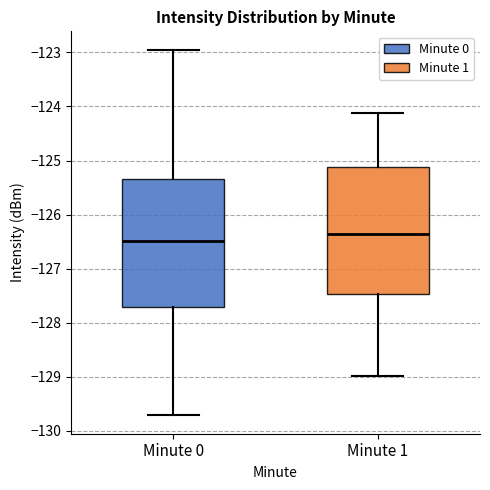

Reading left to right, read every box against the y-axis: the position of its median line, the range the box covers, and the ends of its whiskers. The values are not printed on the chart, so give them approximately, as read against the axis.

Minute 0: median -126.5, box -127.7 to -125.4, whiskers -129.7 to -123.0
Minute 1: median -126.3, box -127.5 to -125.1, whiskers -129.0 to -124.1